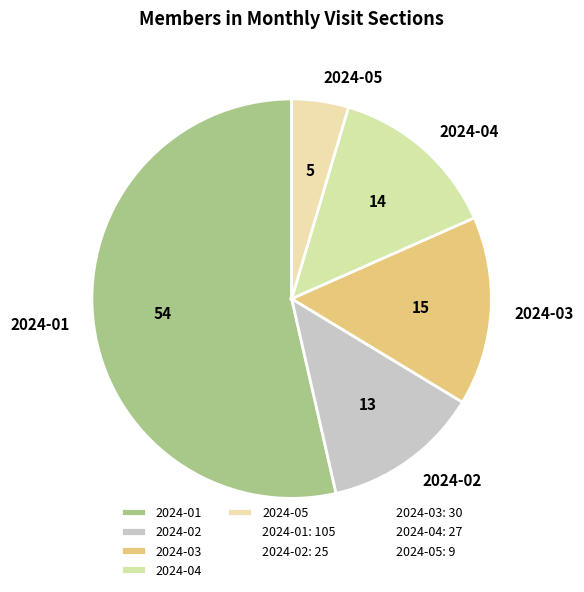

Do 2024-01 and 2024-02 together represent more than half of the pie?

Yes